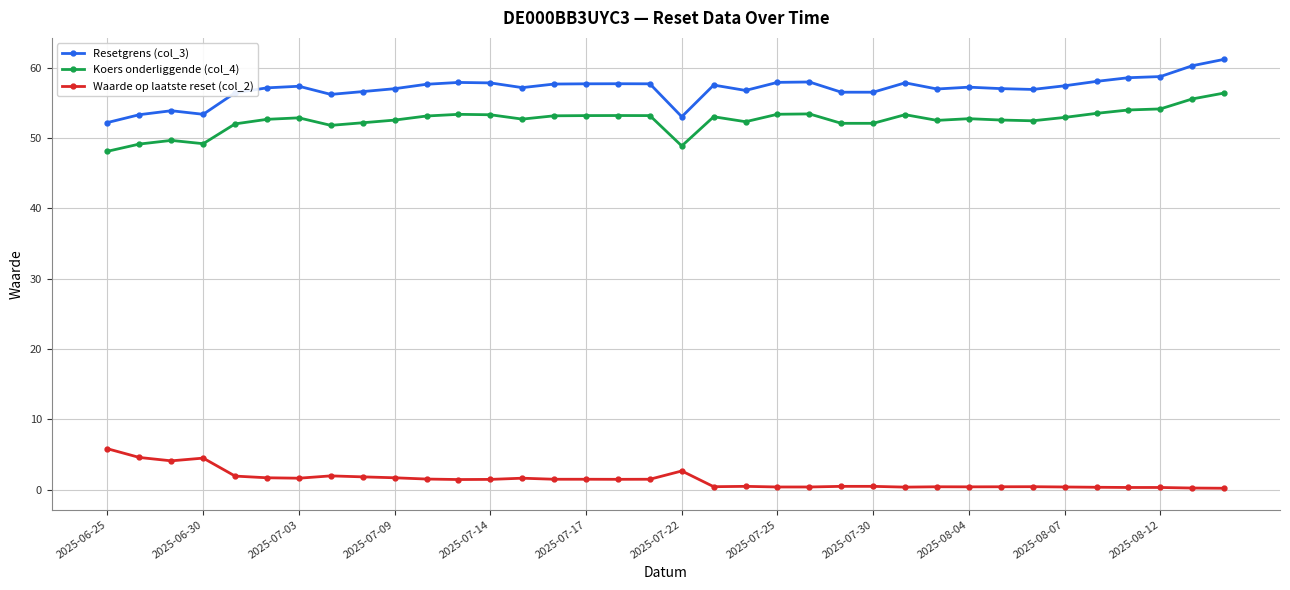

What is the value of the Resetgrens (col_3) point at the 10th from the left?

57.0